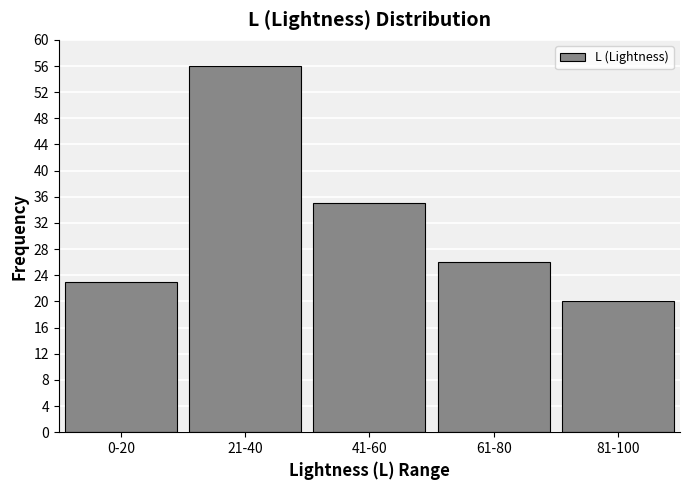

Reading left to right, transcribe all the data shown in this chart.

0-20=23	21-40=56	41-60=35	61-80=26	81-100=20